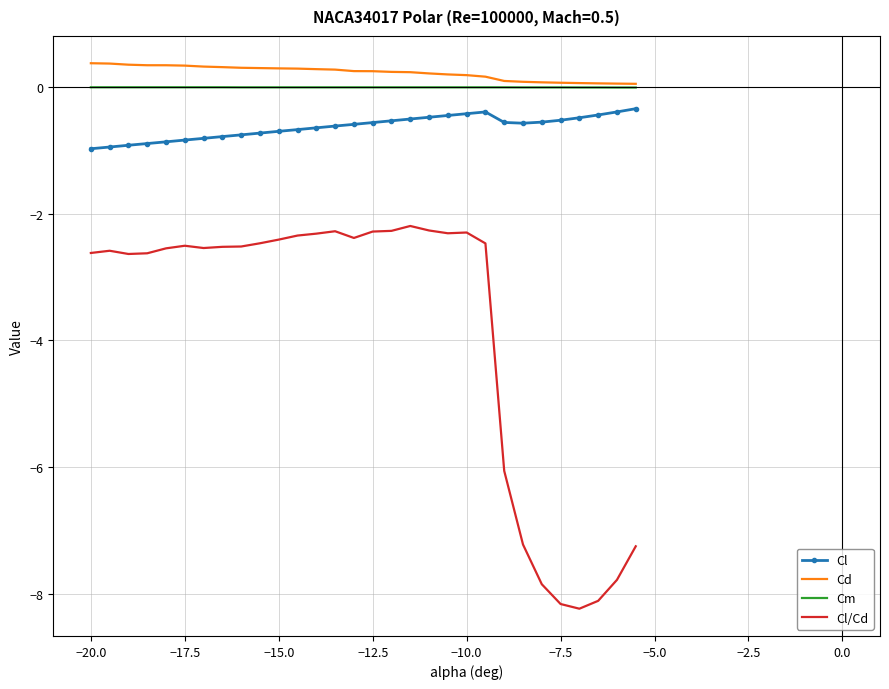

True or false: Cm and Cl cross at least once.

False